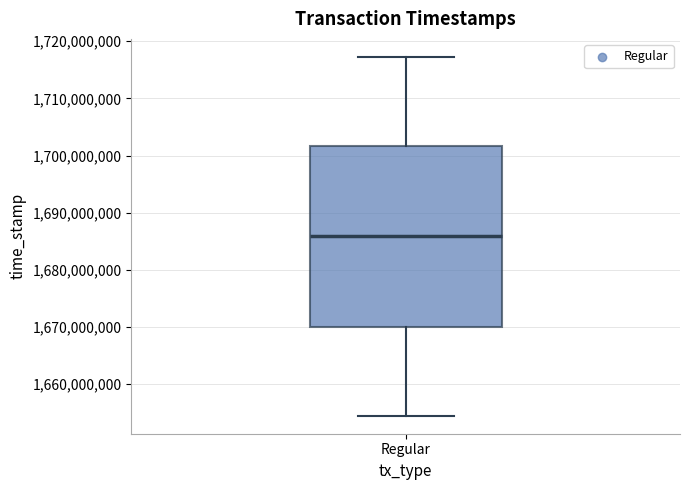

Where does the upper whisker of the box for Regular end on the y-axis? The values are not printed on the chart, so give them approximately, as read against the axis.

1717000000